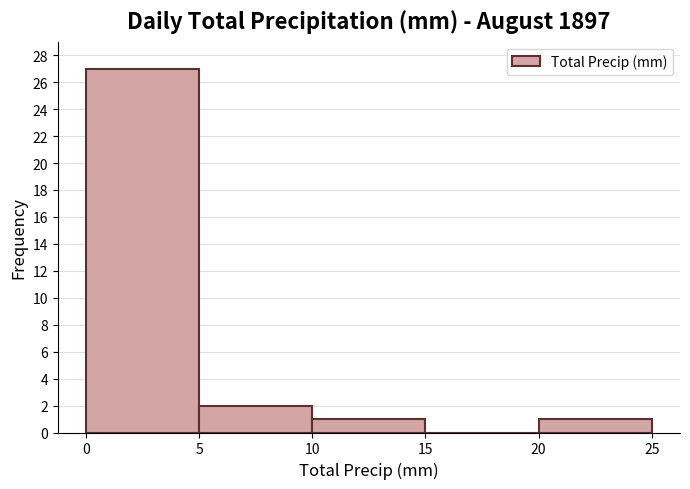

Reading left to right, list every bar in this chart as the range it spans on the x-axis followed by its height. The values are not printed on the chart, so give them approximately, as read against the axis.

0 to 5: 27
5 to 10: 2
10 to 15: 1
15 to 20: 0
20 to 25: 1